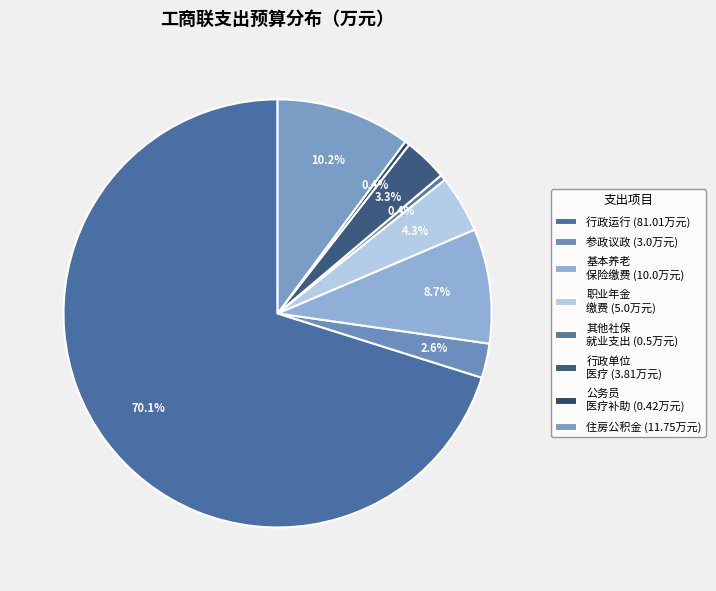

Which category has the biggest portion of the pie?

行政运行